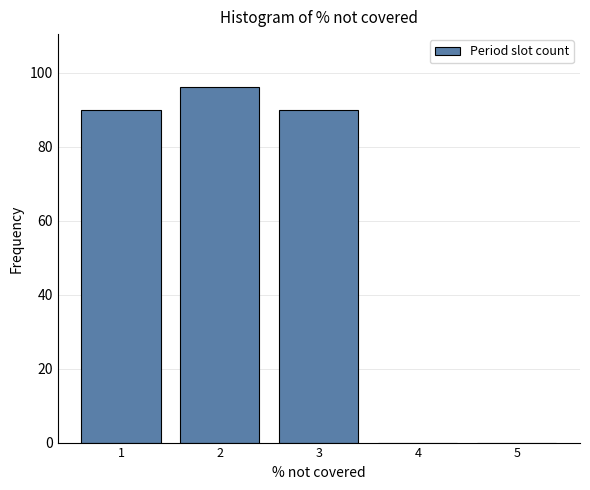

Reading left to right, extract all data points from this chart.

1=90	2=96	3=90	4=0	5=0